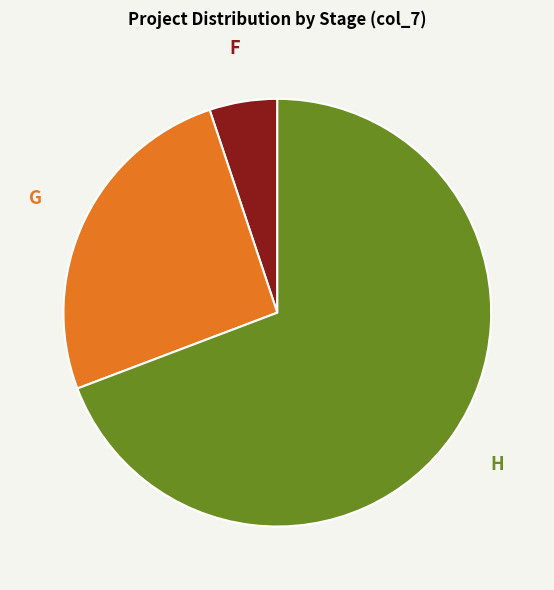

Which category has the smallest portion of the pie?

F